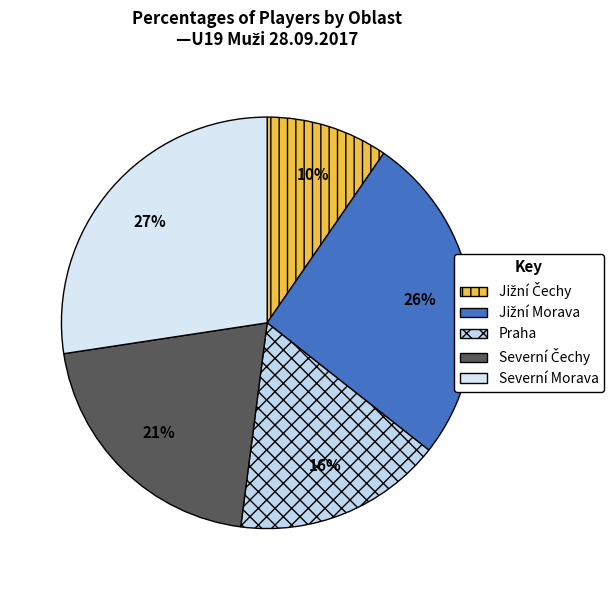

Is it true that Severní Morava is 27% of the pie?

True